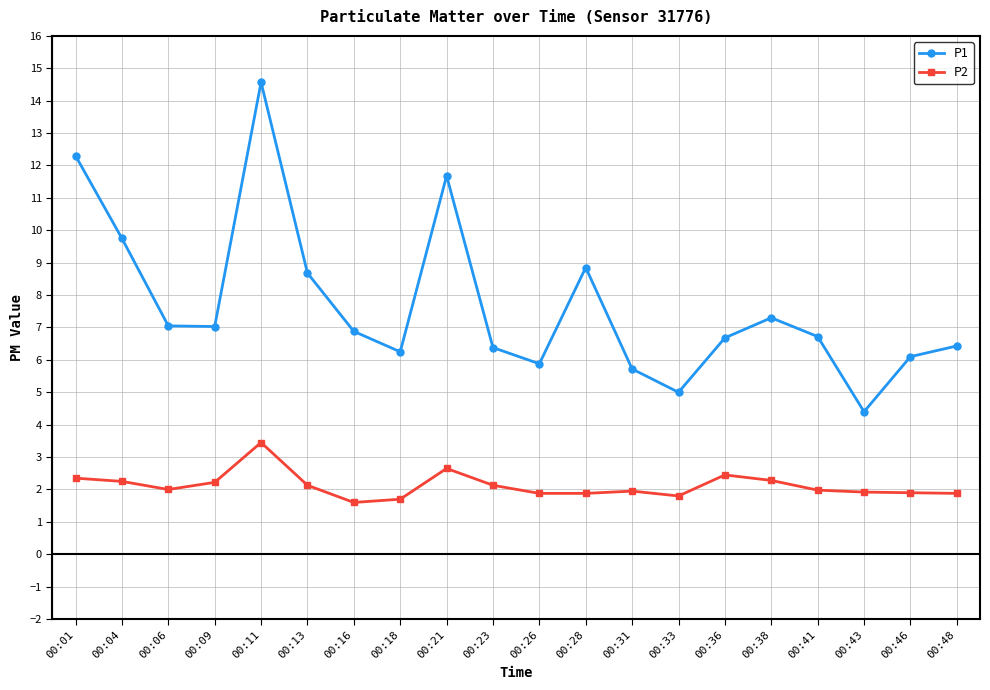

True or false: P1 and P2 intersect in this chart.

False